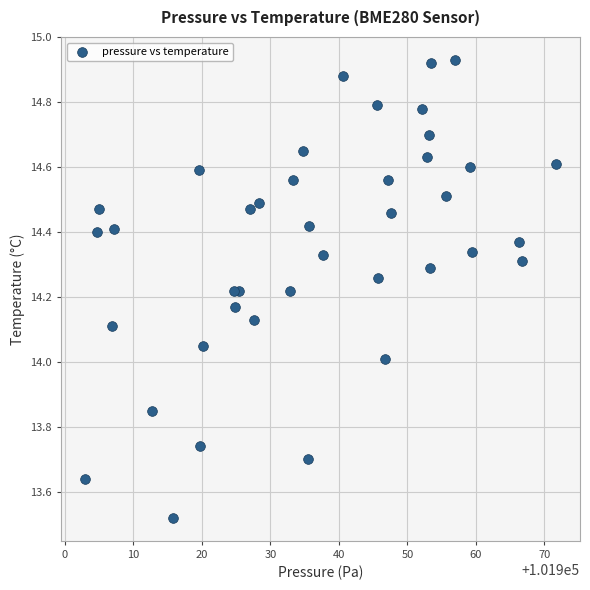

What is the range of X values (max minus min)?

68.8